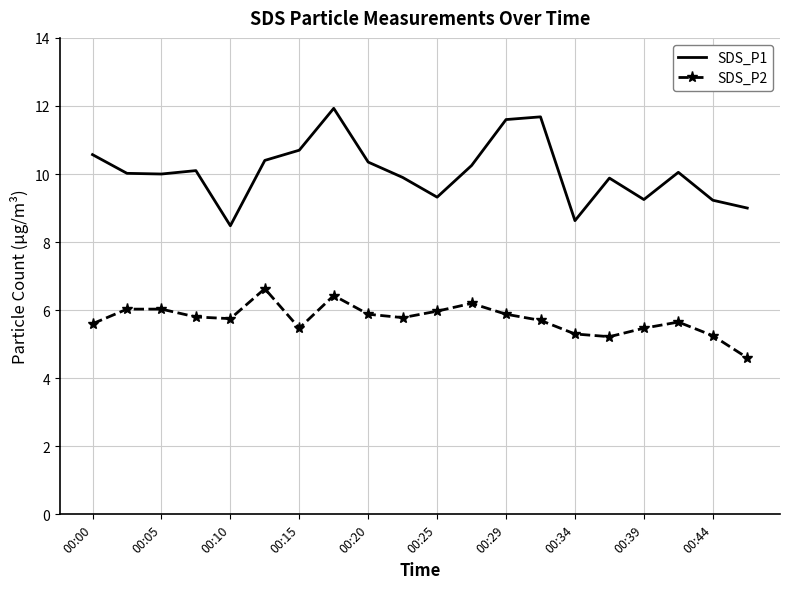

Which series has the largest total across all categories?

SDS_P1